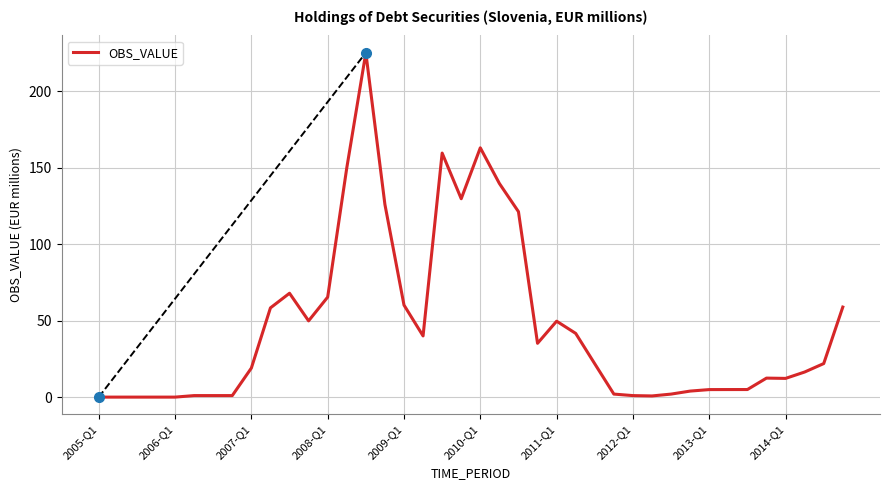

What is the greatest value displayed?

225.4